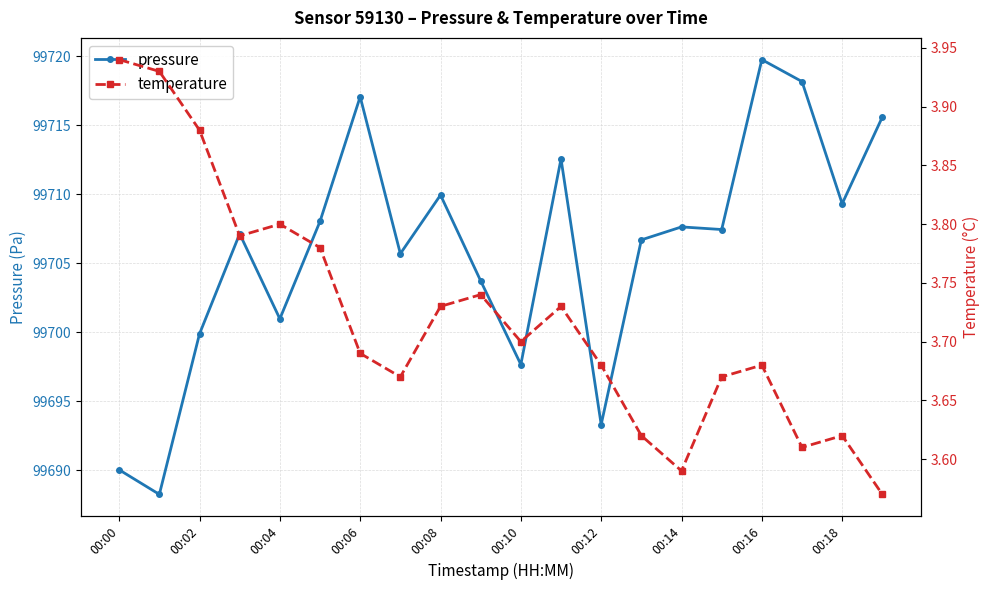

The pressure series shows 32489.6 at 00:12. True or false?

False